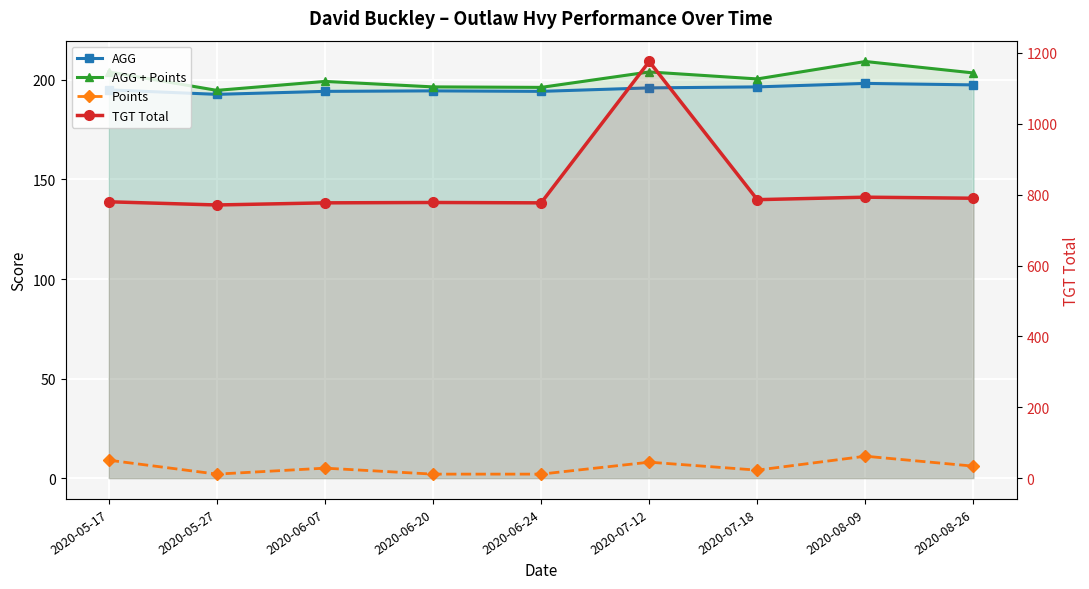

How many interior local valleys does the AGG + Points series have?

3